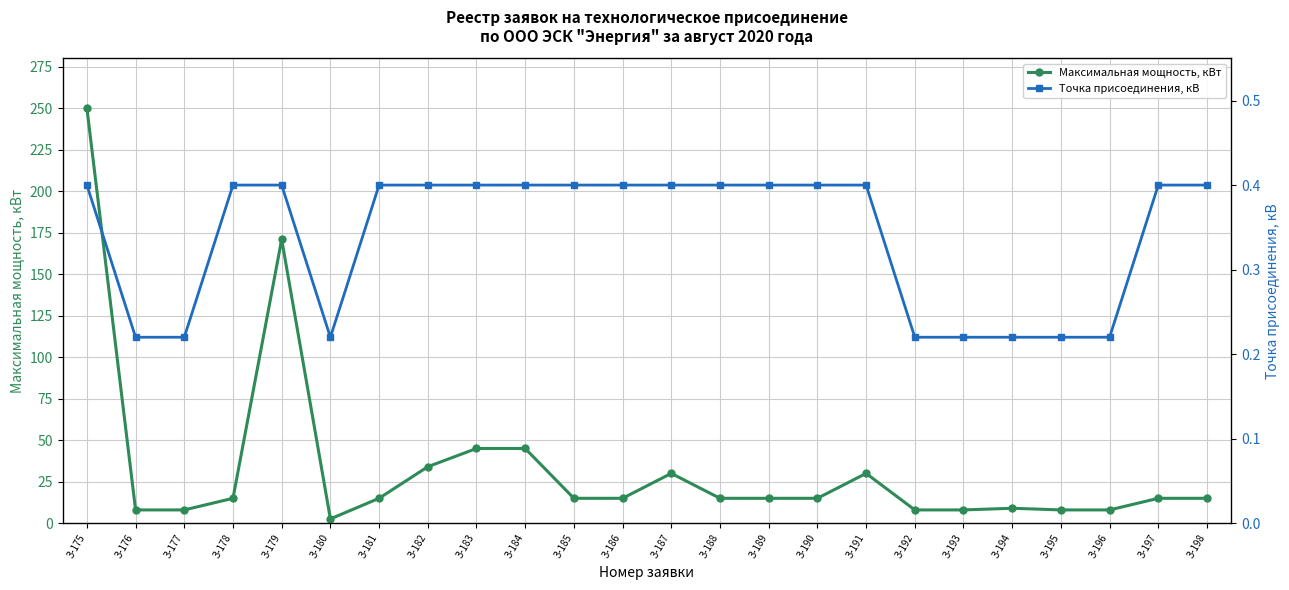

True or false: Максимальная мощность, кВт has a value of 3.7 at З-188.

False